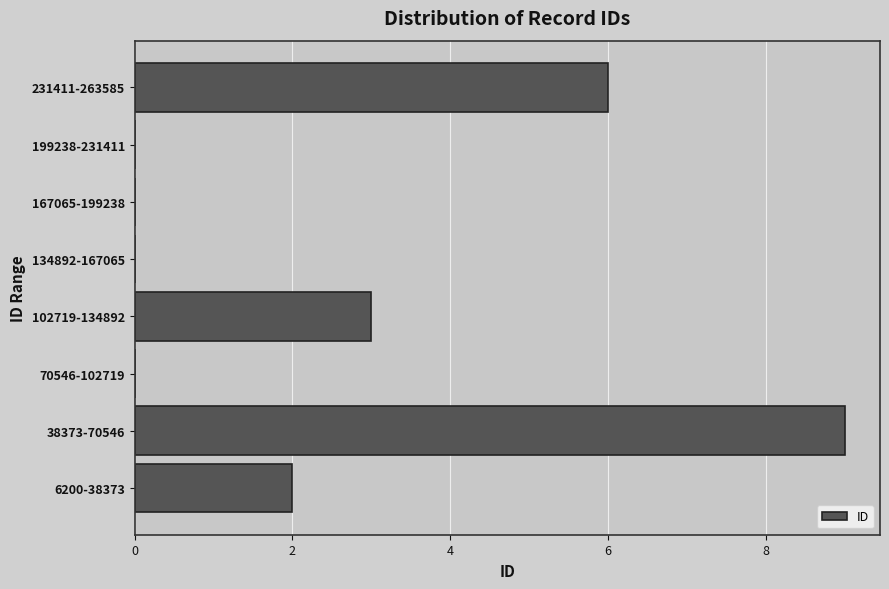

Reading bottom to top, what are all the values shown in this chart?

6200-38373=2	38373-70546=9	70546-102719=0	102719-134892=3	134892-167065=0	167065-199238=0	199238-231411=0	231411-263585=6